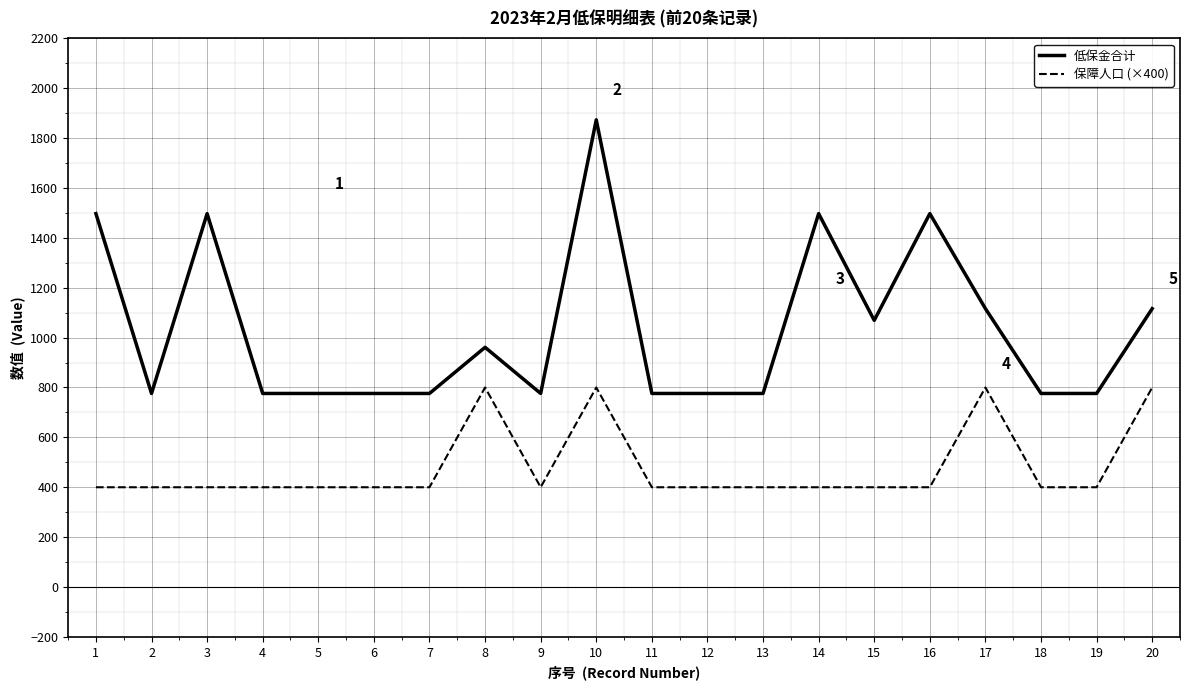

What are all the series names shown in the legend?

低保金合计, 保障人口 (×400)